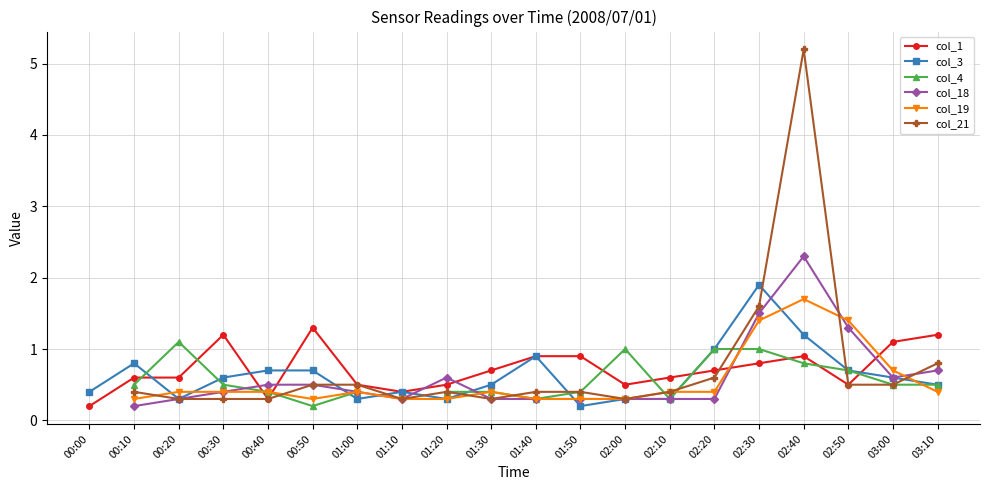

Between which two adjacent categories do col_4 and col_18 first intersect?

00:30 and 00:40